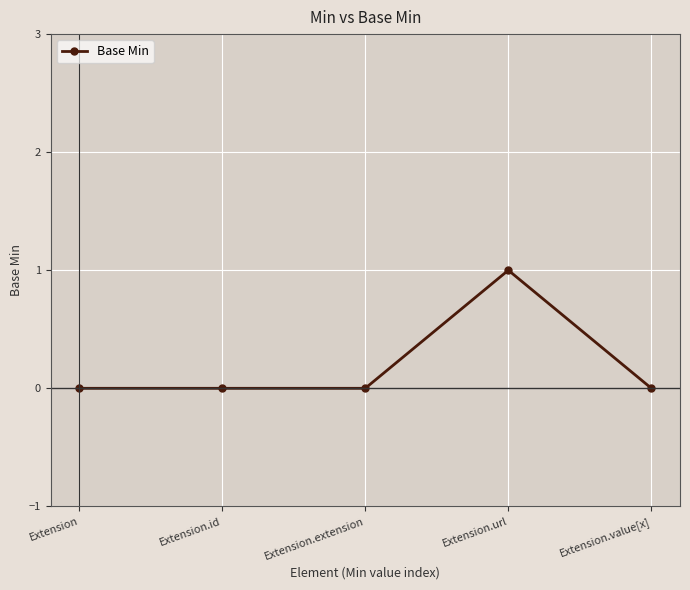

What is the greatest value displayed?

1